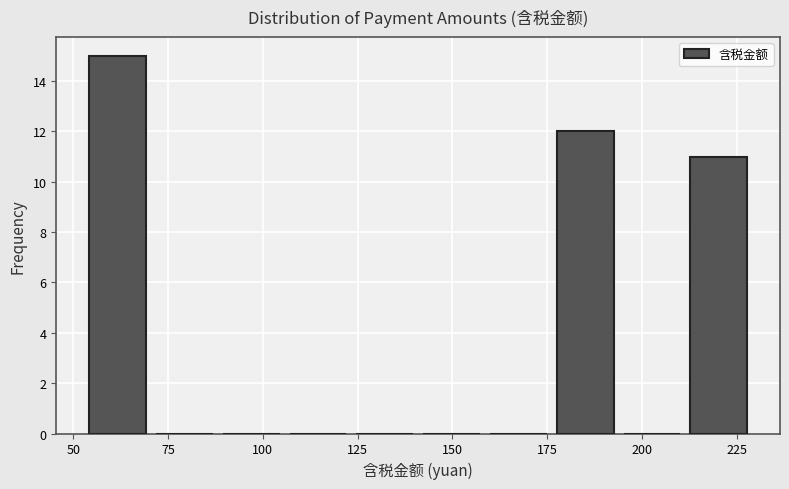

Read against the x-axis, roughly where is the centre of the tallest bar?

60